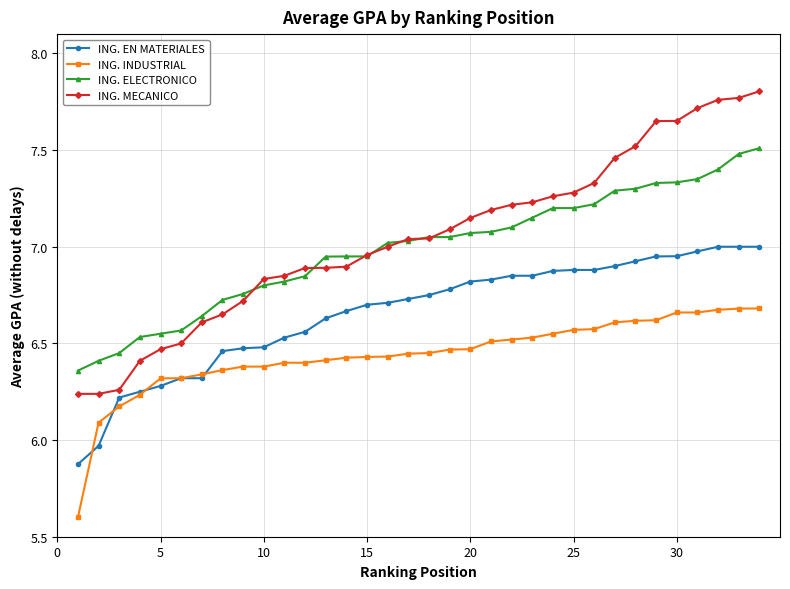

True or false: ING. INDUSTRIAL and ING. ELECTRONICO intersect in this chart.

False